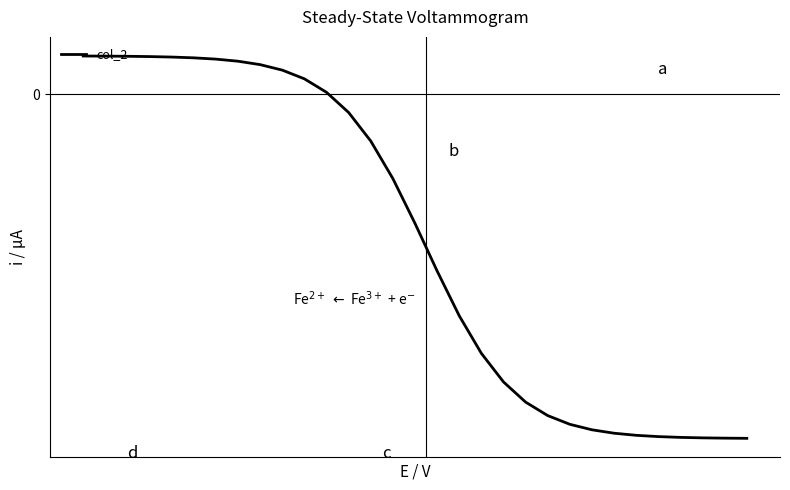

Does the chart have visible grid lines?

No